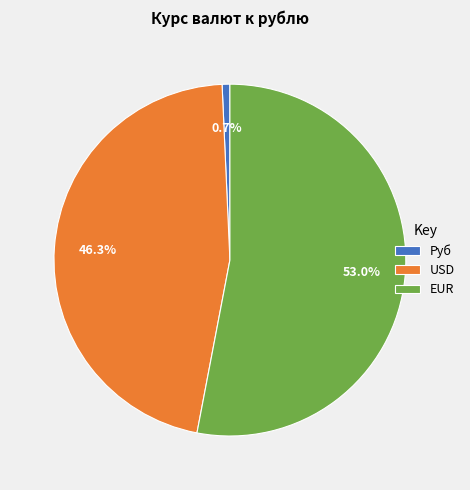

Between USD and Руб, which is larger?

USD